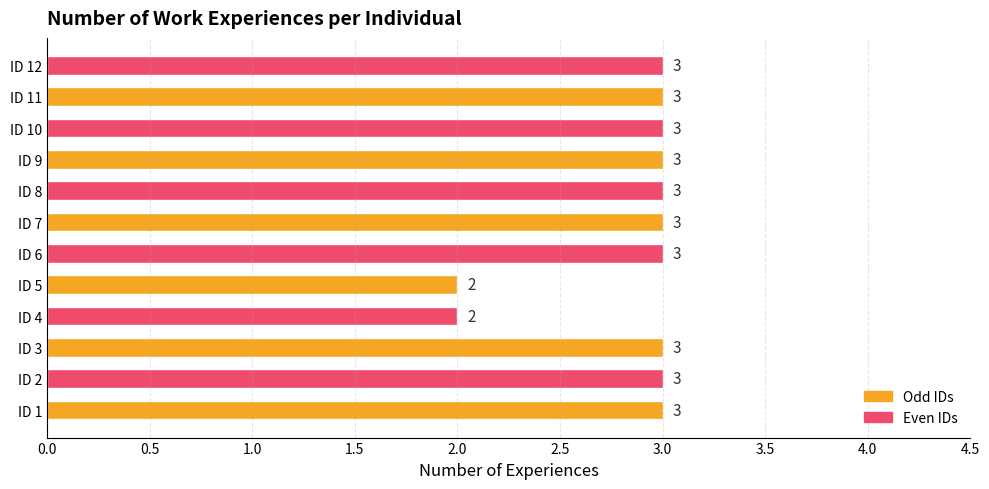

The value at ID 10 is 3. True or false?

True